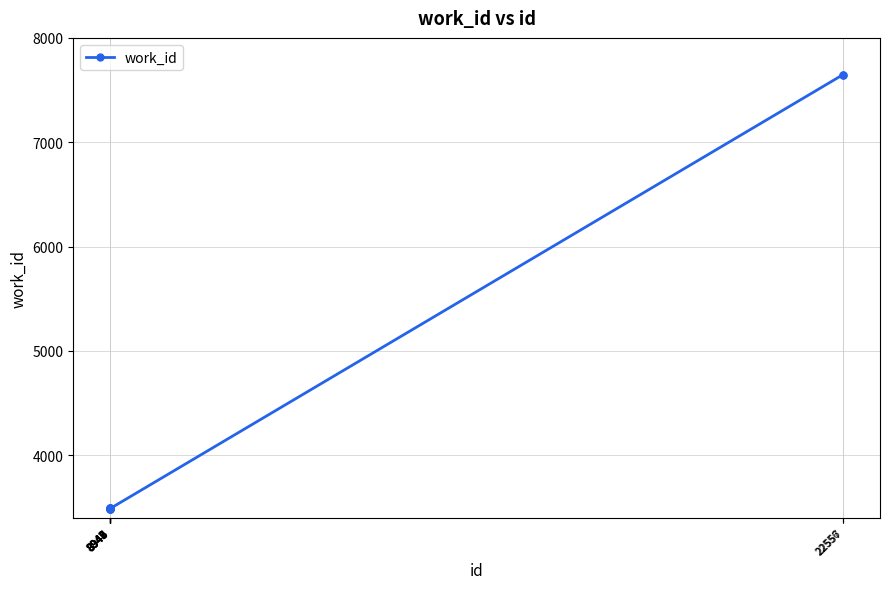

How many distinct data groups are displayed?

1